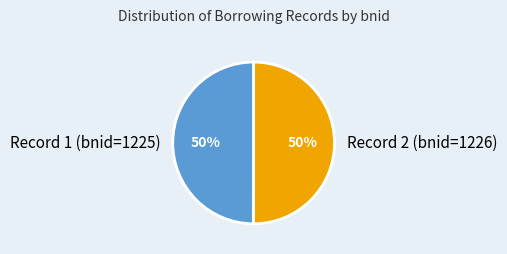

To the nearest percent, what is the average slice percentage?

50%